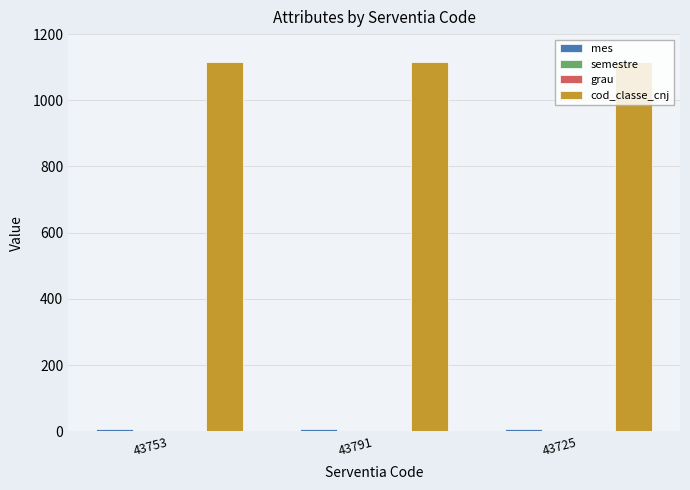

How many groups of bars are there?

3